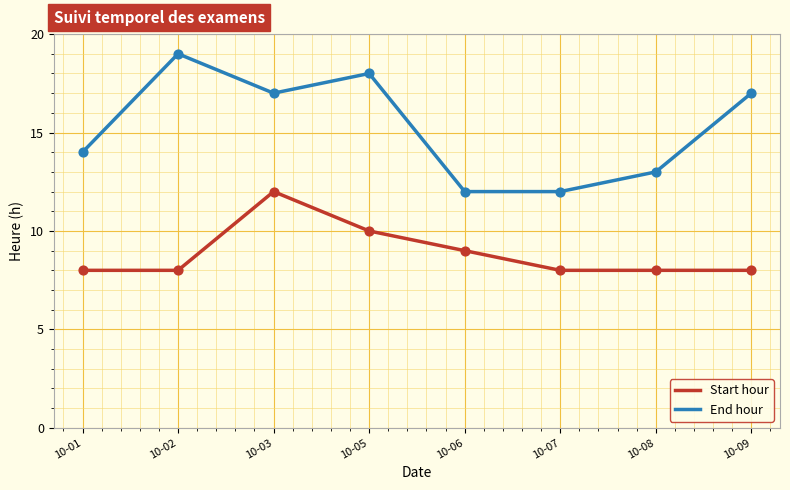

Which series has the widest spread of Y values?

End hour